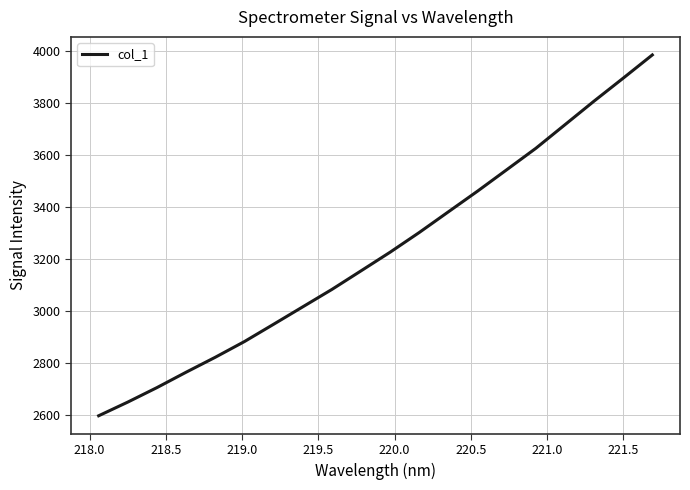

What is the smallest value displayed?

2596.4